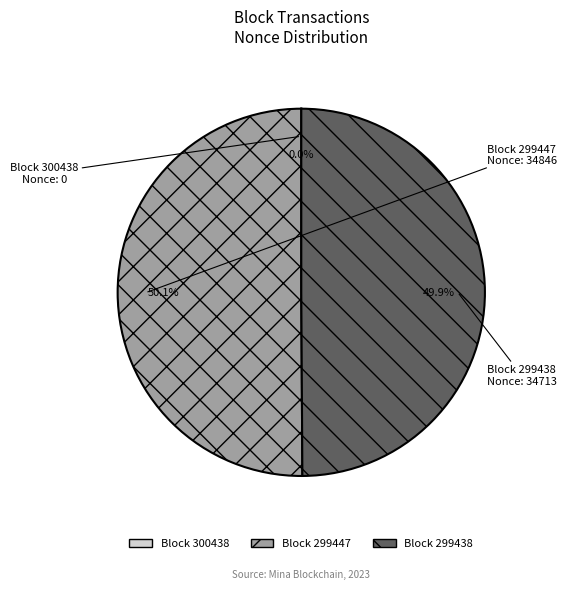

What is the total percentage of Block 299447 and Block 299438?

100.0%